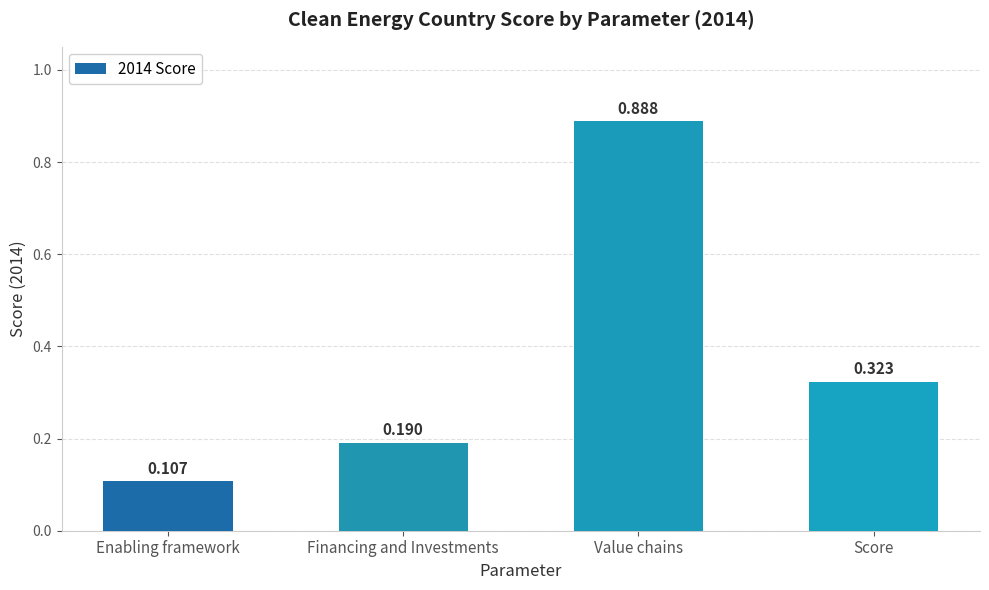

At which label is the value closest to 0?

Enabling framework